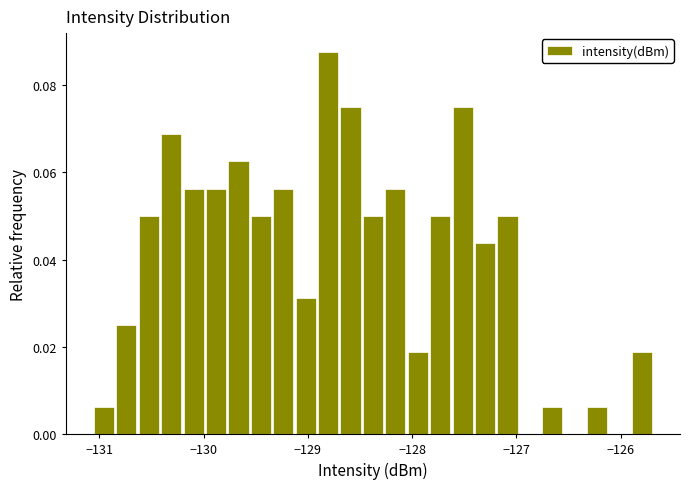

Around what value on the x-axis is the tallest bar? Give the approximate position of its centre, as read against the axis.

-128.8